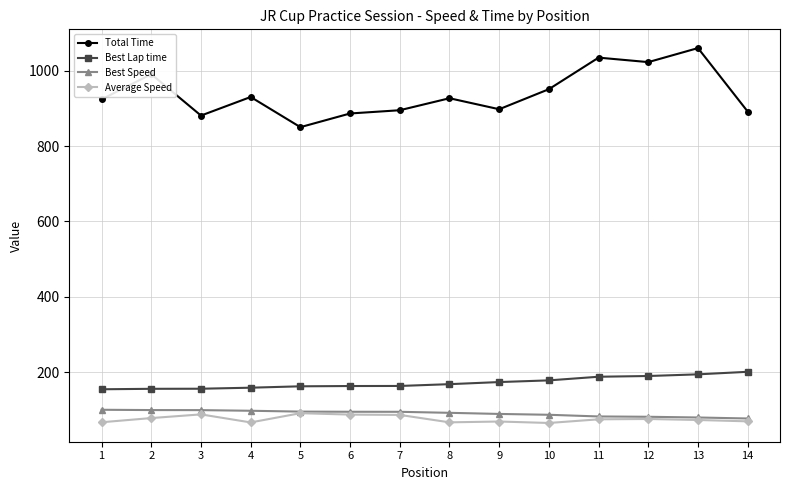

True or false: Total Time and Best Speed cross at least once.

False